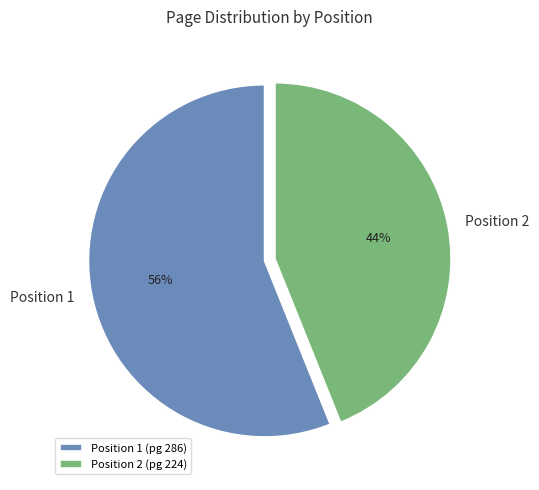

Rank the categories by value from highest to lowest.

Position 1, Position 2